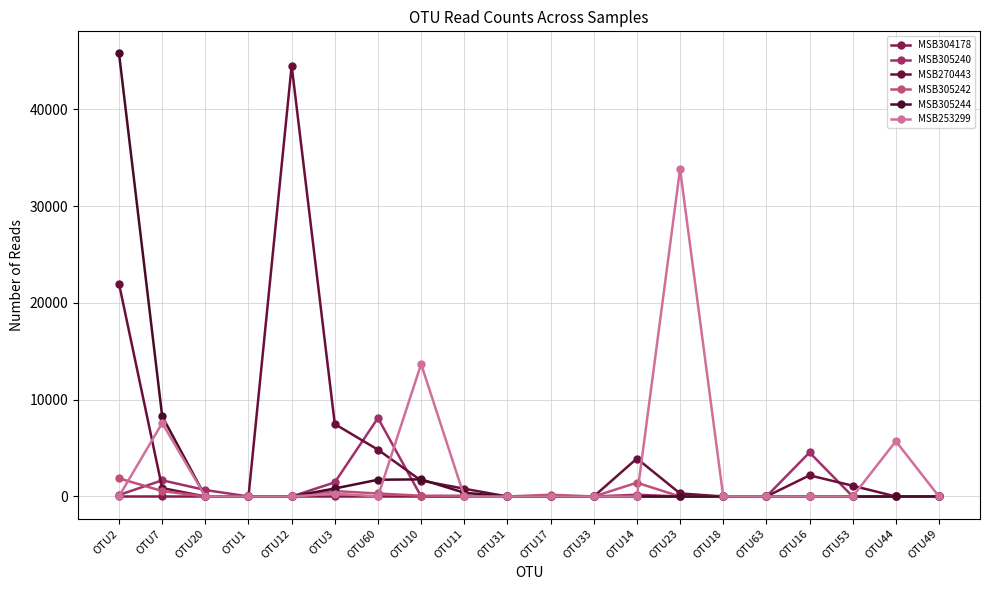

True or false: MSB305240 has more than 2 interior local peaks.

True